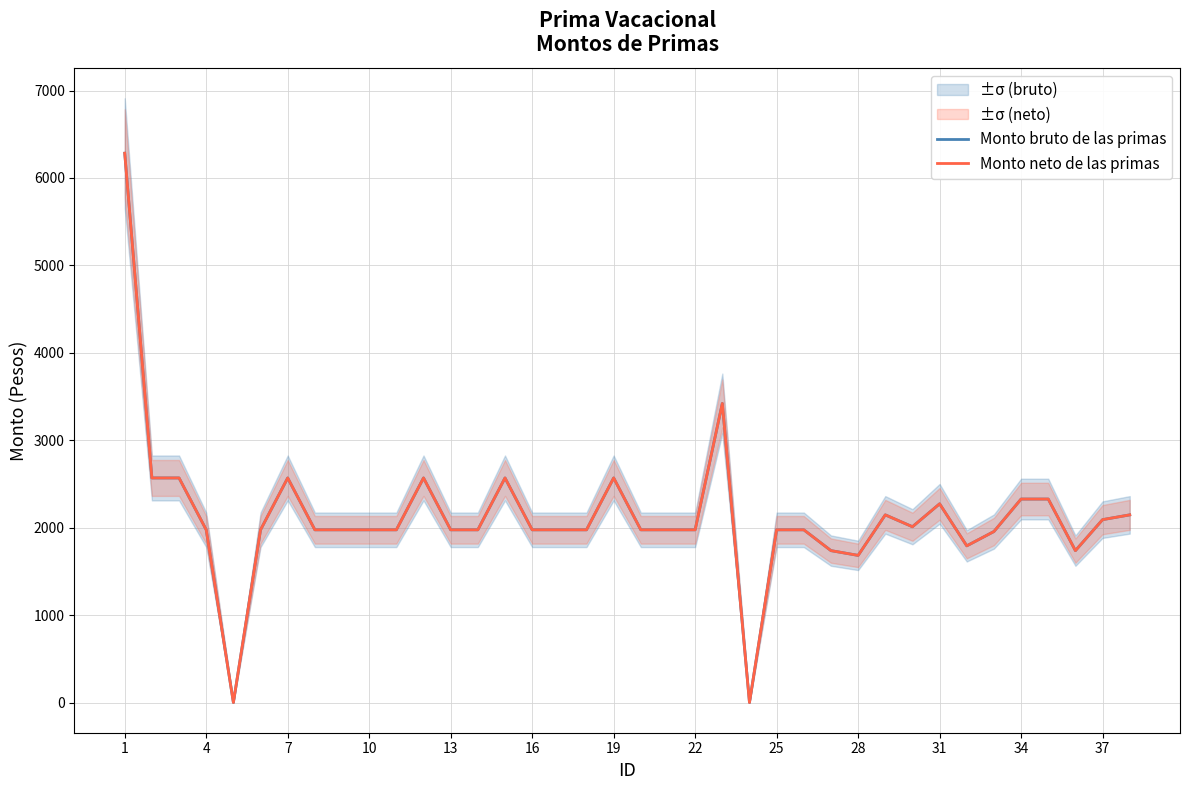

True or false: Monto neto de las primas and Monto bruto de las primas intersect in this chart.

False